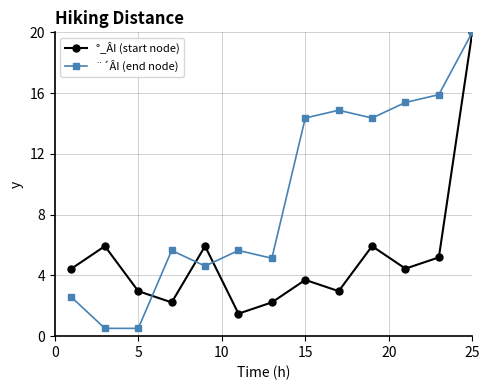

Is this an area chart (filled region under the line)?

No